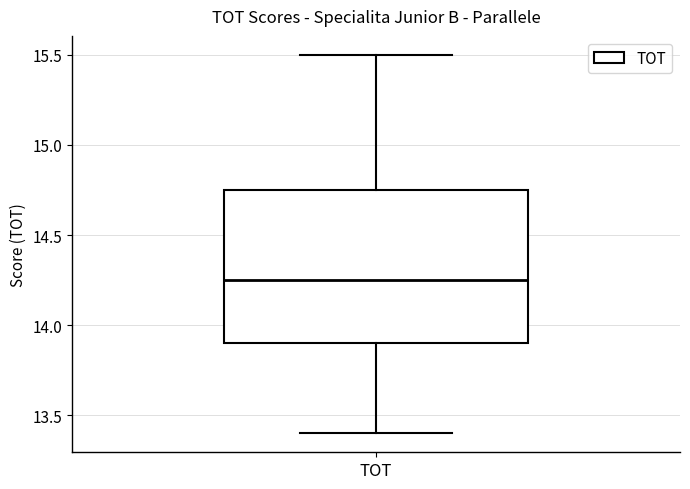

Transcribe this box plot: give where the median line is, the range the box spans, and where the two whiskers end, as read against the y-axis. The values are not printed on the chart, so give them approximately, as read against the axis.

median 14.25, box 13.90 to 14.75, whiskers 13.40 to 15.50